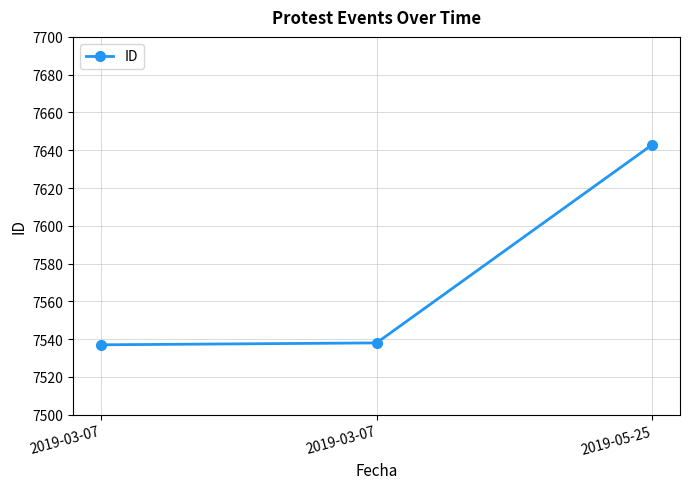

What is the minimum value shown in the chart?

7537